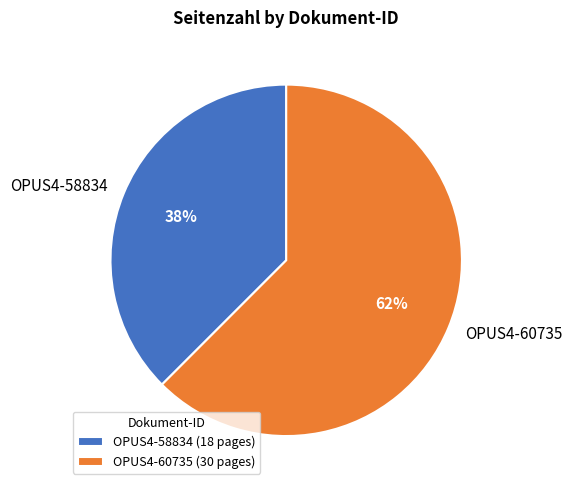

How many segments does this pie chart have?

2